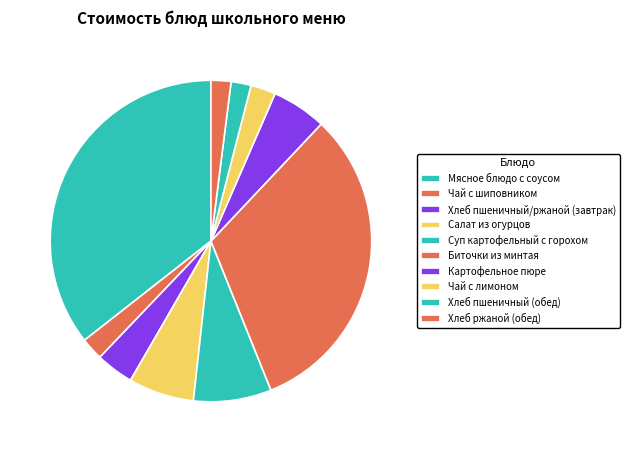

To the nearest percent, what is the difference between the largest and smallest slice percentages?

34%